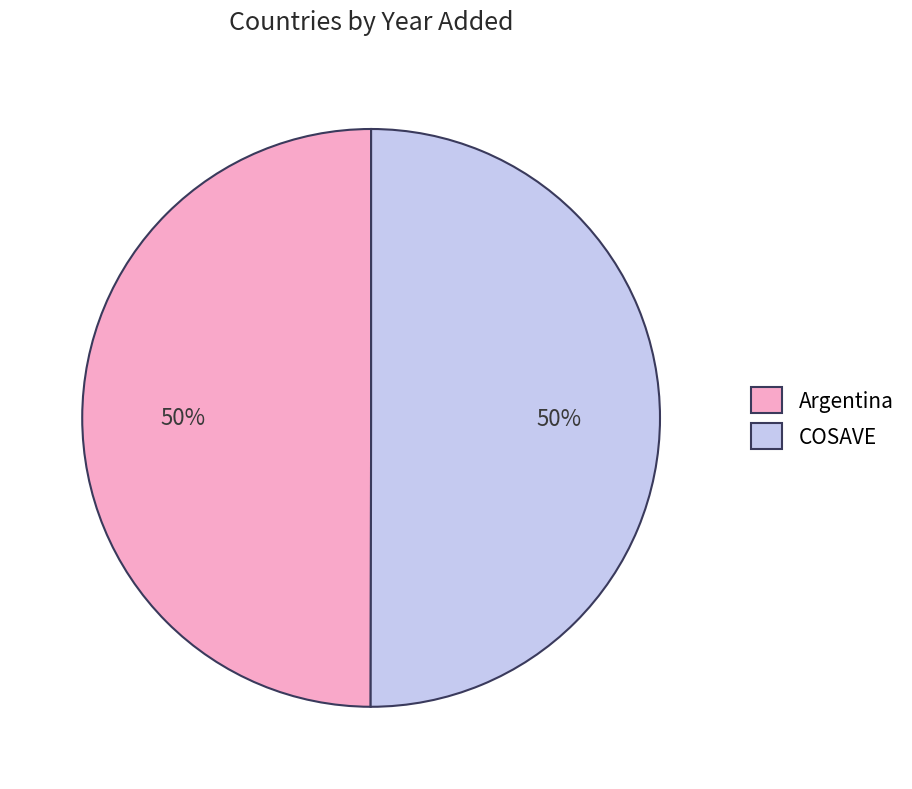

What percentage is the COSAVE slice, to the nearest percent?

50%